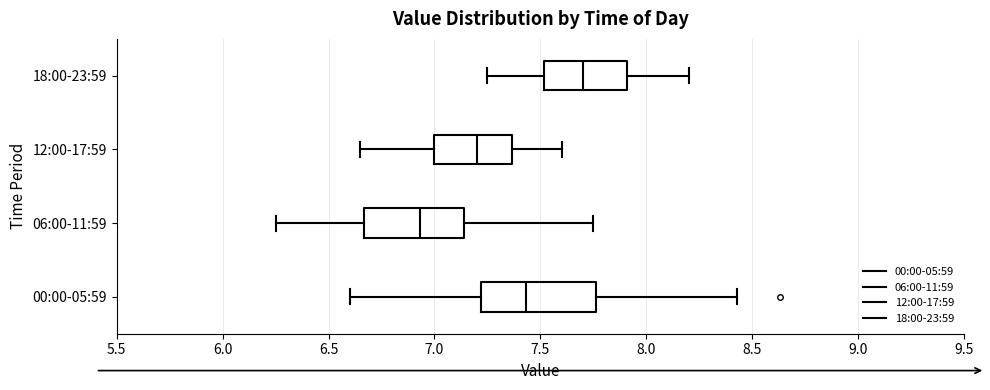

Reading bottom to top, read every box against the x-axis: the position of its median line, the range the box covers, and the ends of its whiskers. The values are not printed on the chart, so give them approximately, as read against the axis.

00:00-05:59: median 7.45, box 7.20 to 7.75, whiskers 6.60 to 8.45
06:00-11:59: median 6.95, box 6.65 to 7.15, whiskers 6.25 to 7.75
12:00-17:59: median 7.20, box 7.00 to 7.35, whiskers 6.65 to 7.60
18:00-23:59: median 7.70, box 7.50 to 7.90, whiskers 7.25 to 8.20